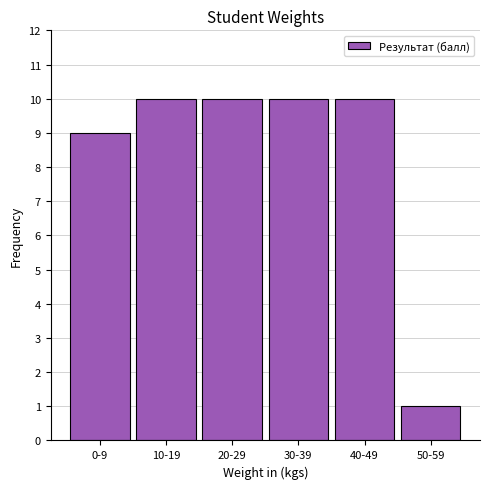

Reading left to right, what are all the values shown in this chart?

0-9=9	10-19=10	20-29=10	30-39=10	40-49=10	50-59=1